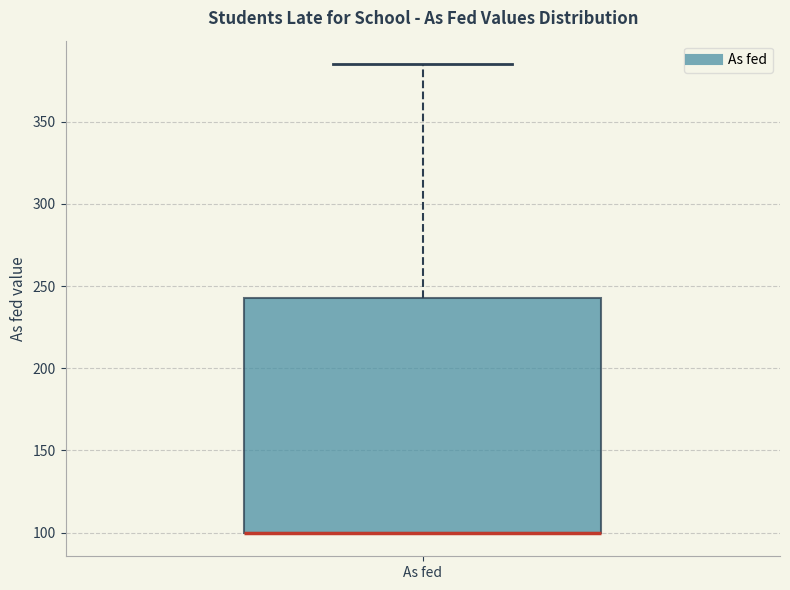

Where is the lower edge of the box for As fed on the y-axis? The values are not printed on the chart, so give them approximately, as read against the axis.

100